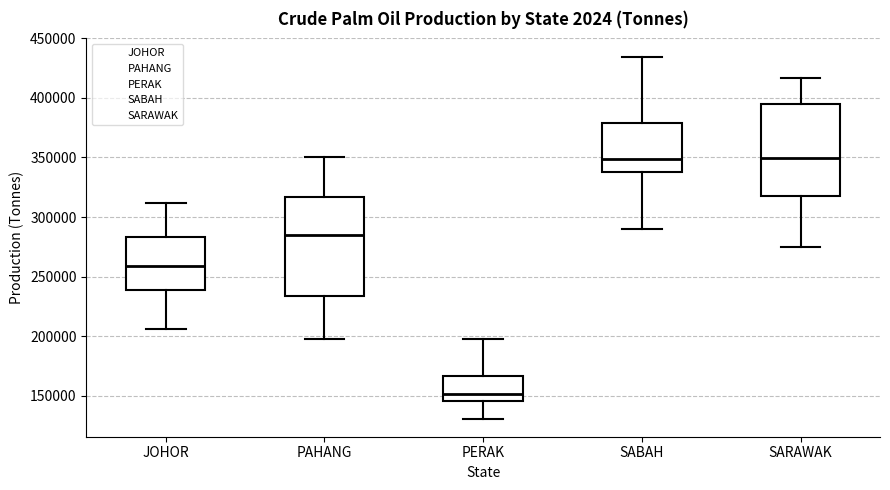

Reading left to right, read every box against the y-axis: the position of its median line, the range the box covers, and the ends of its whiskers. The values are not printed on the chart, so give them approximately, as read against the axis.

JOHOR: median 260000, box 240000 to 285000, whiskers 205000 to 310000
PAHANG: median 285000, box 235000 to 315000, whiskers 200000 to 350000
PERAK: median 150000, box 145000 to 165000, whiskers 130000 to 195000
SABAH: median 350000, box 340000 to 380000, whiskers 290000 to 435000
SARAWAK: median 350000, box 320000 to 395000, whiskers 275000 to 415000